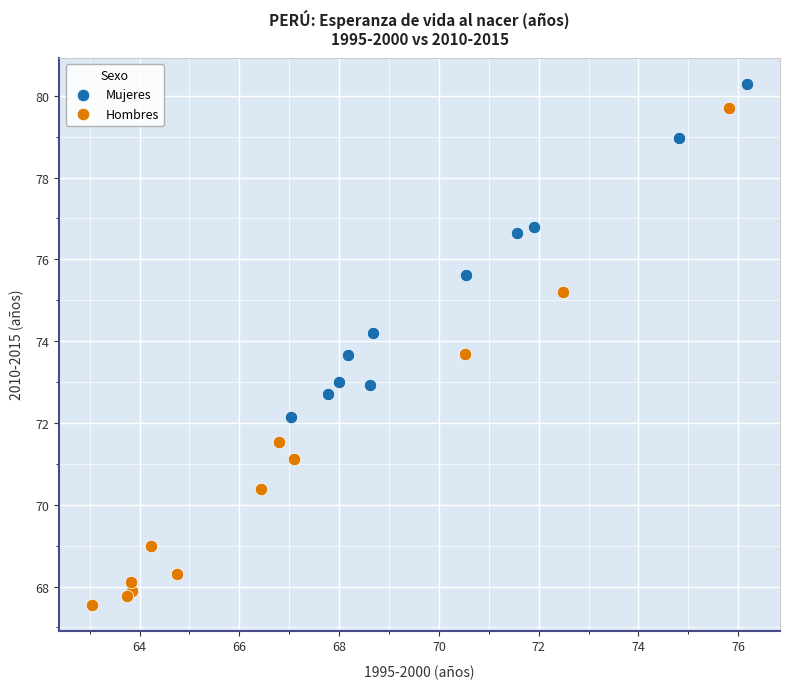

What are all the series names shown in the legend?

Mujeres, Hombres